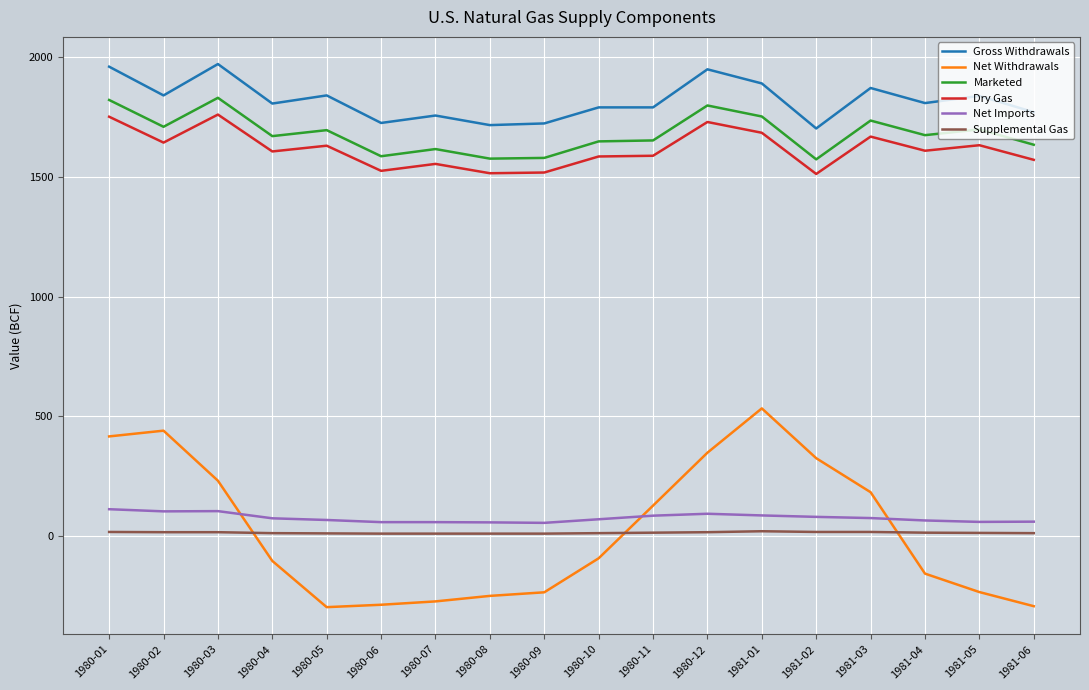

True or false: Gross Withdrawals and Net Imports intersect in this chart.

False